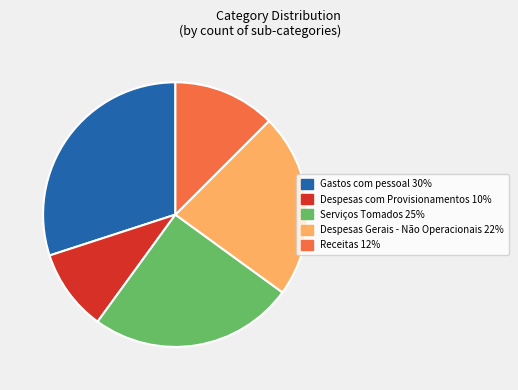

Is there any slice that represents more than half of the pie?

No